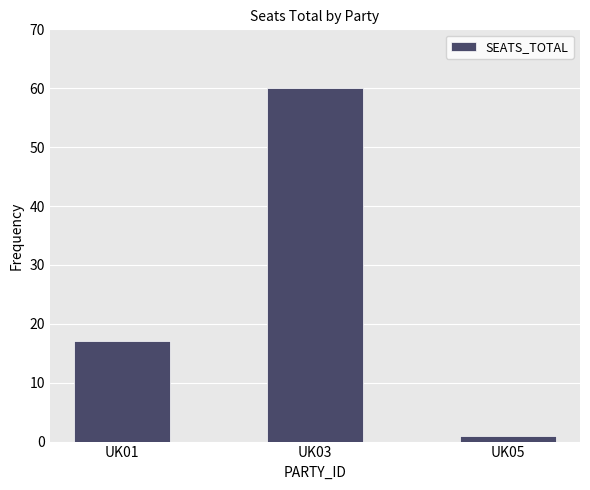

What is the difference between the second highest and minimum values?

16